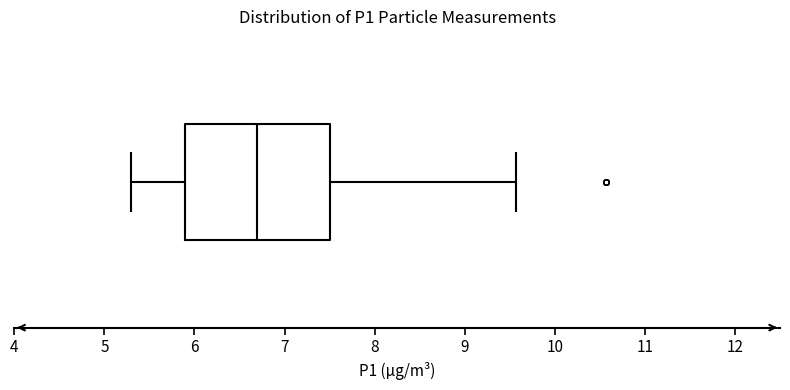

Where does the right whisker of the box end on the x-axis? The values are not printed on the chart, so give them approximately, as read against the axis.

9.6